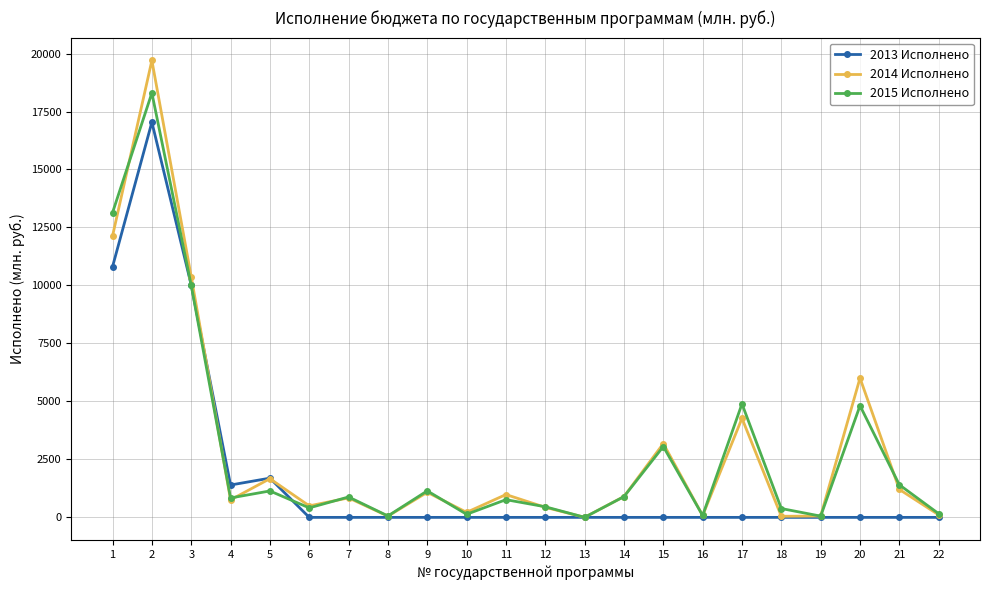

At which category does the chart reach its peak across all series?

2